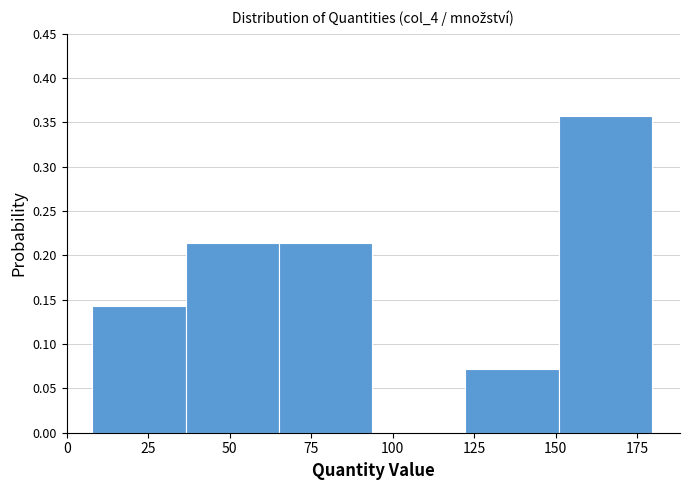

Which range on the x-axis has the tallest bar?

150 to 180